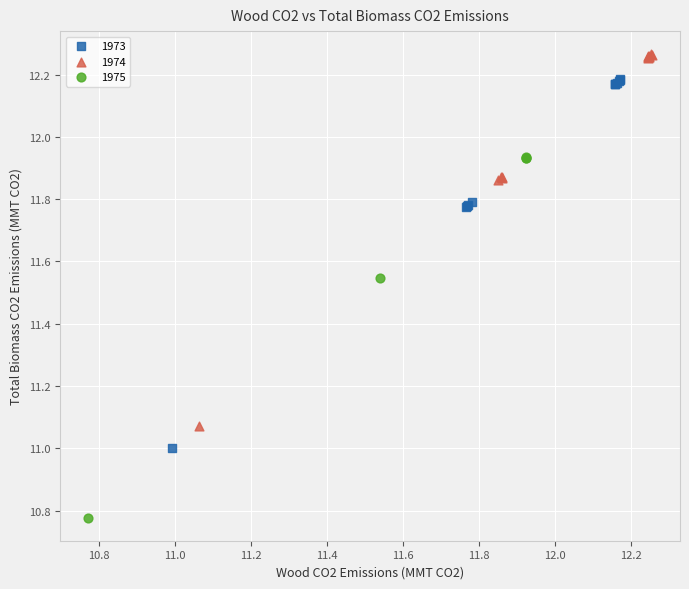

Which series contains the lowest Y value?

1975